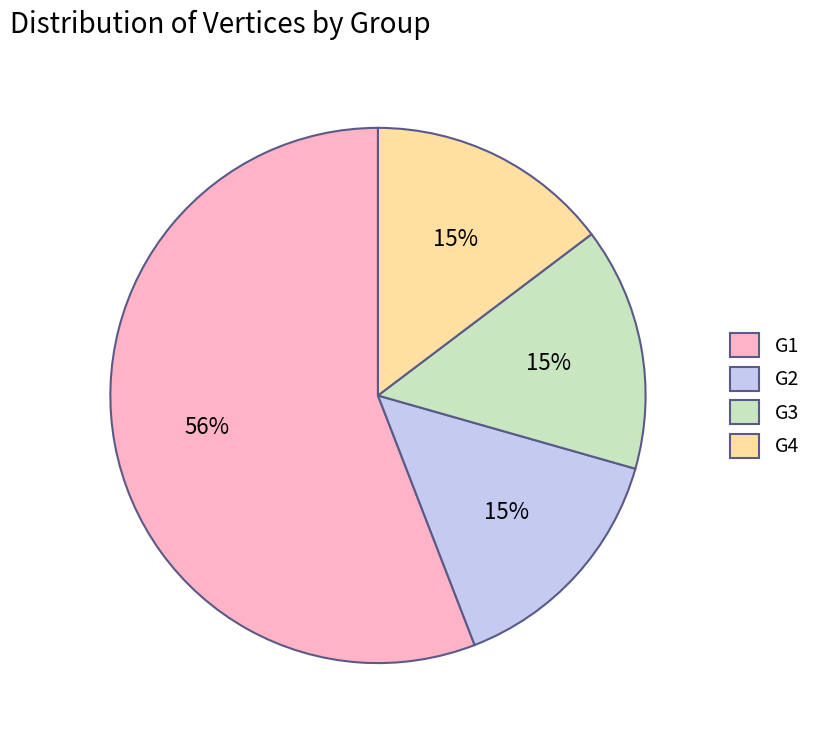

To the nearest percent, what is the average slice percentage?

25%